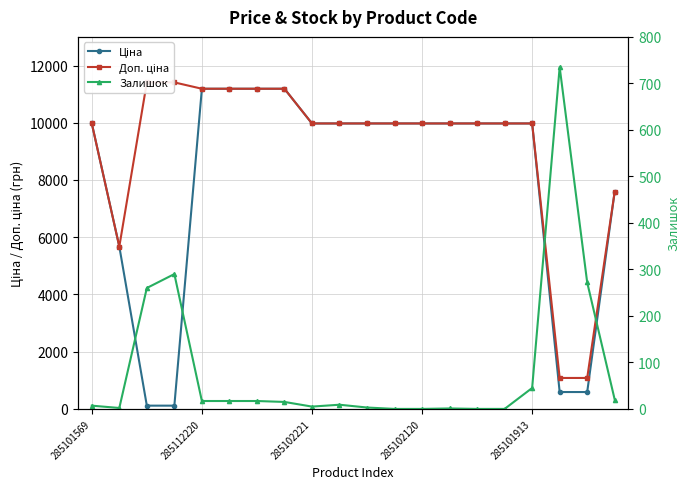

Which series has the largest total across all categories?

Доп. ціна